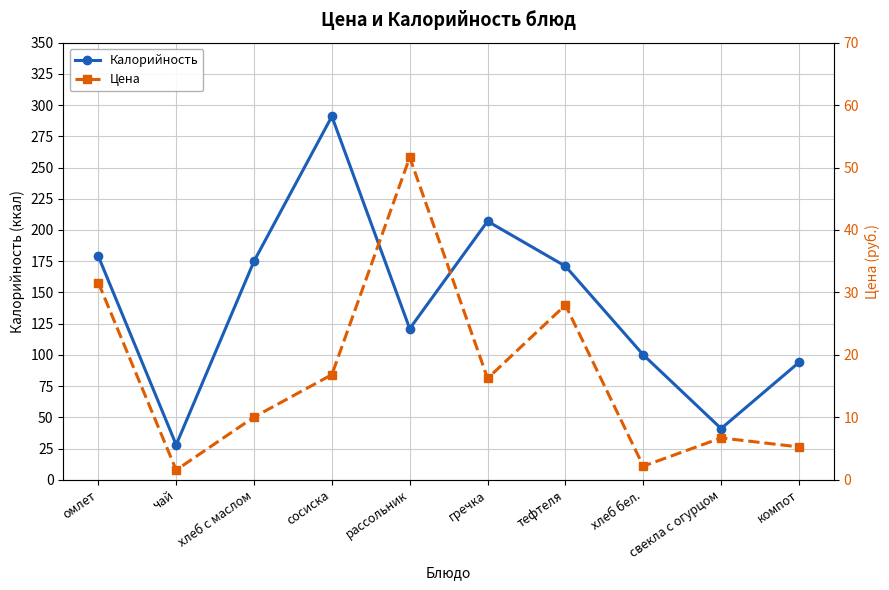

True or false: Калорийность and Цена cross at least once.

False